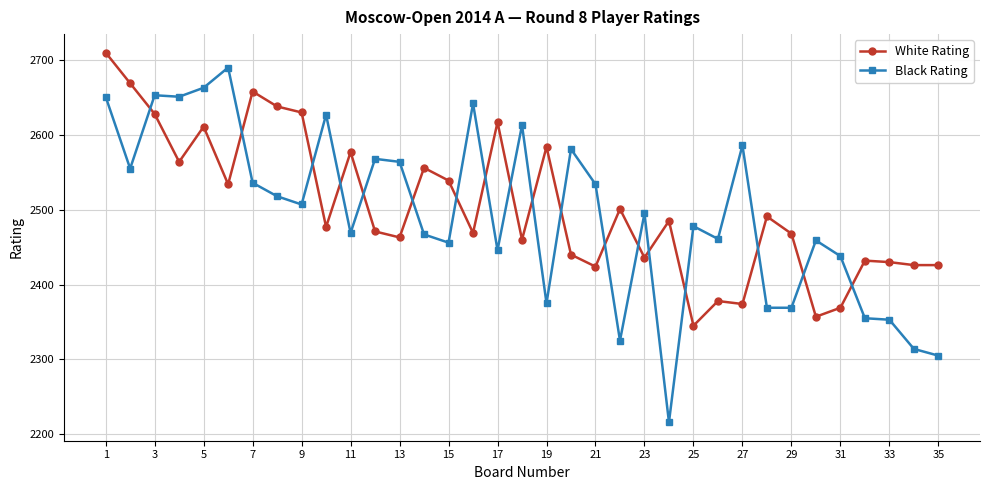

At how many categories does at least one series exceed 2525?

22